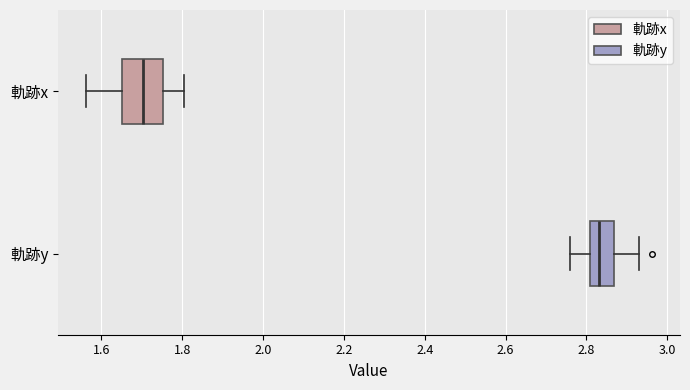

Which box's median line is the furthest to the left?

軌跡x